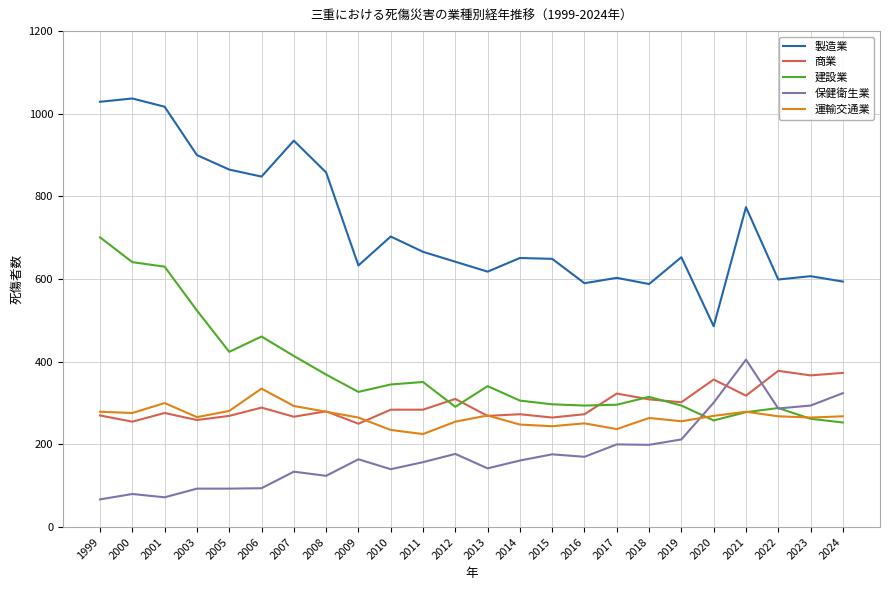

Which series changed the most between 2018 and 2021?

保健衛生業